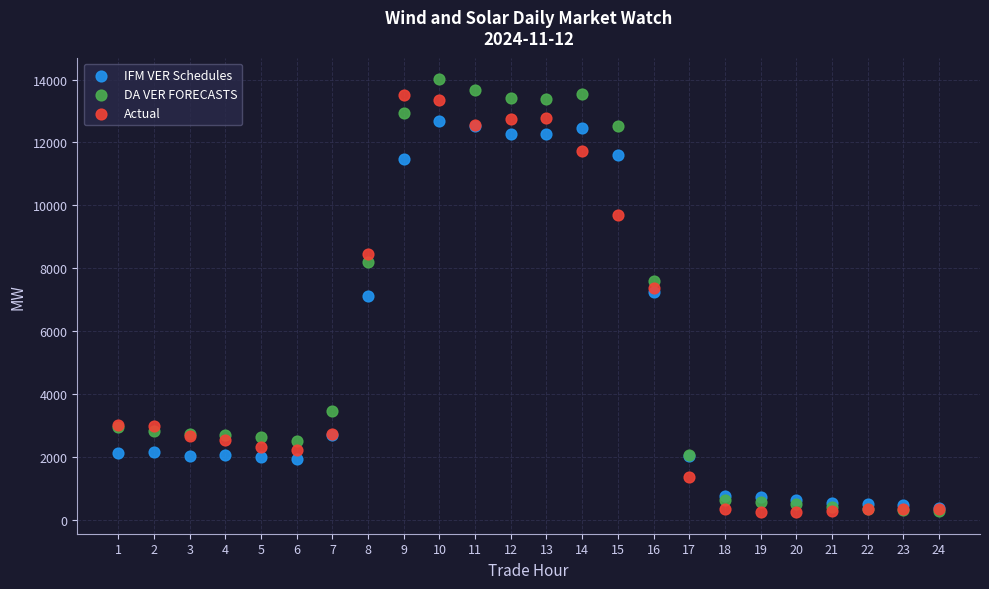

What are all the series names shown in the legend?

IFM VER Schedules, DA VER FORECASTS, Actual